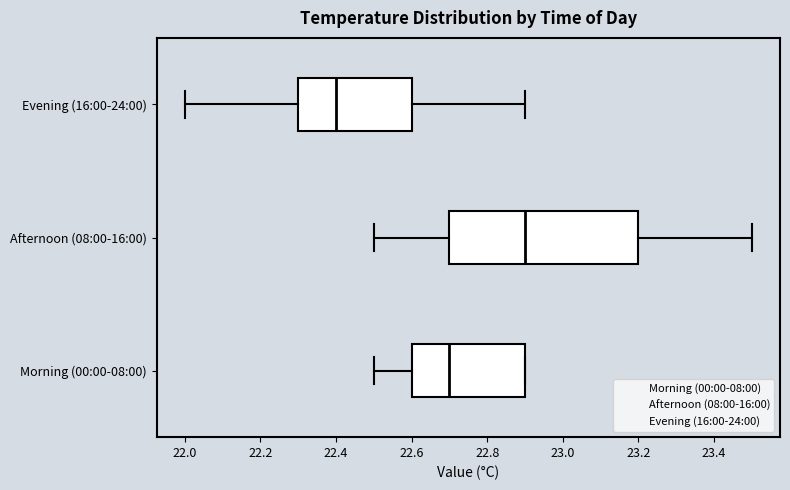

Which box has the furthest to the right median line?

Afternoon (08:00-16:00)